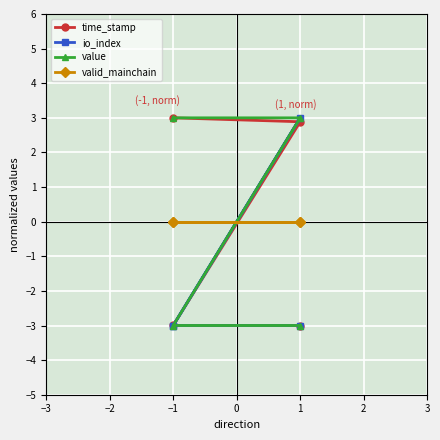

What is the greatest value displayed?

3.0